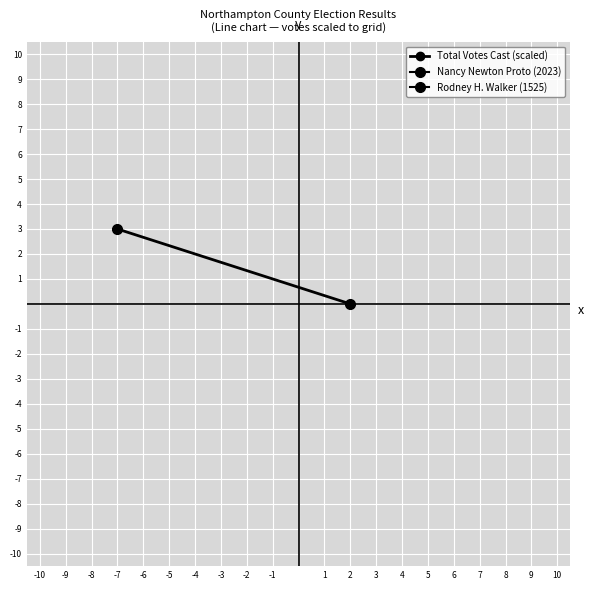

Which has a higher value, 2 or -7?

-7